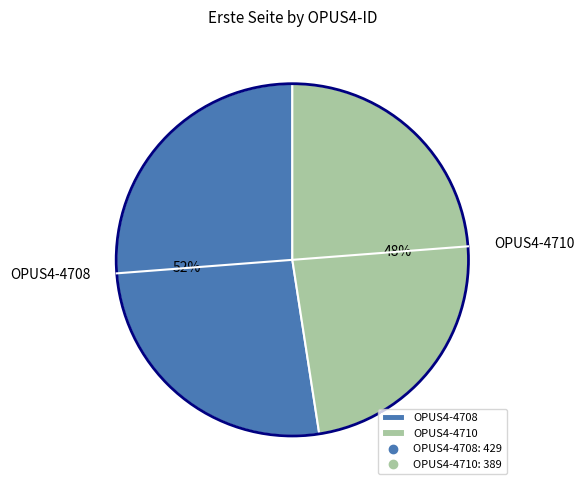

To the nearest percent, what is the average slice percentage?

50%